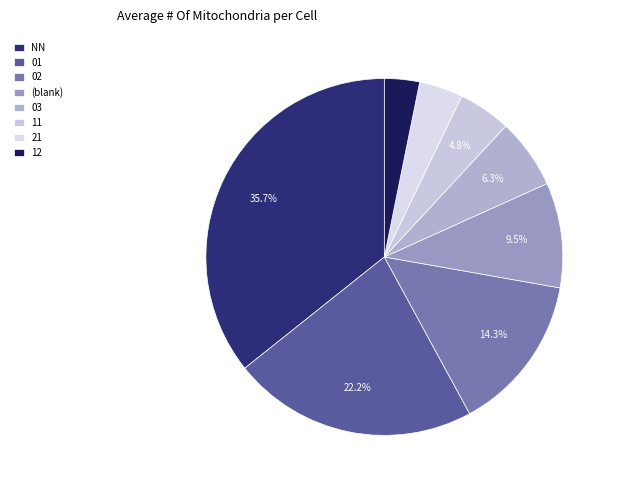

To the nearest percent, what portion does 21 represent?

4%